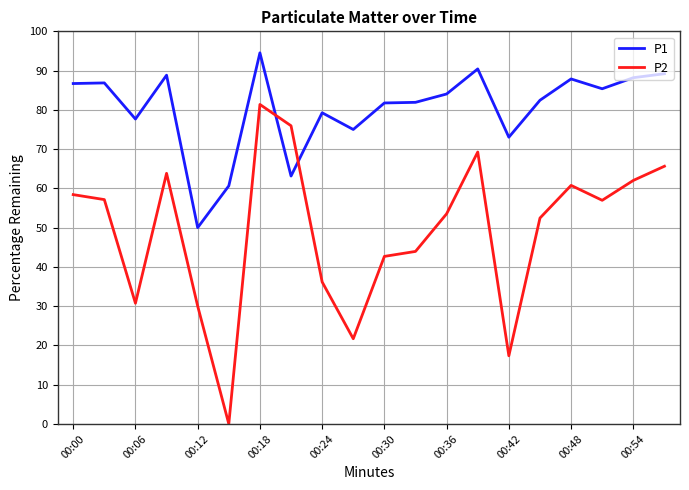

After their last crossing, which series has the higher values: P1 or P2?

P1